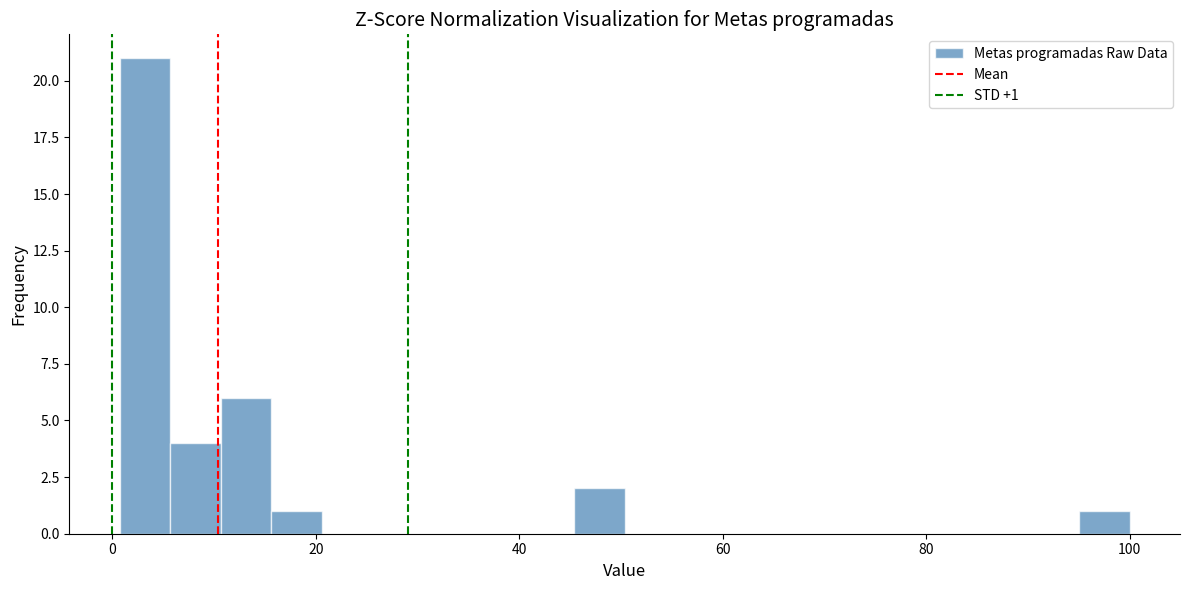

Around what value on the x-axis is the tallest bar? Give the approximate position of its centre, as read against the axis.

4